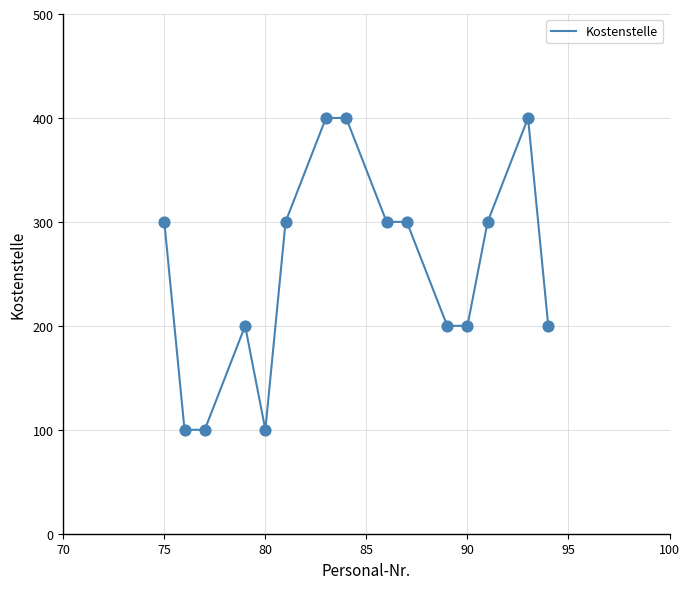

What is the maximum value shown in the chart?

400